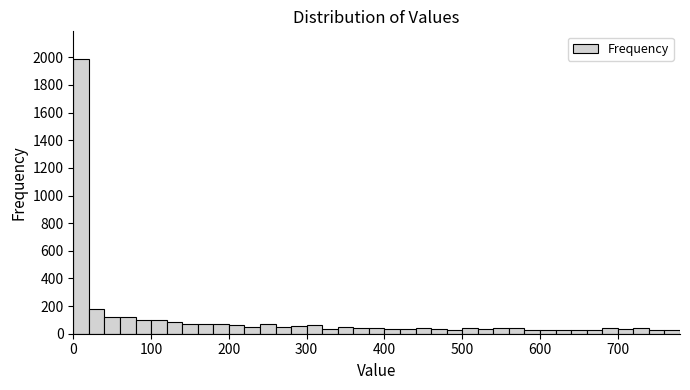

Read against the x-axis, roughly where is the centre of the tallest bar?

10